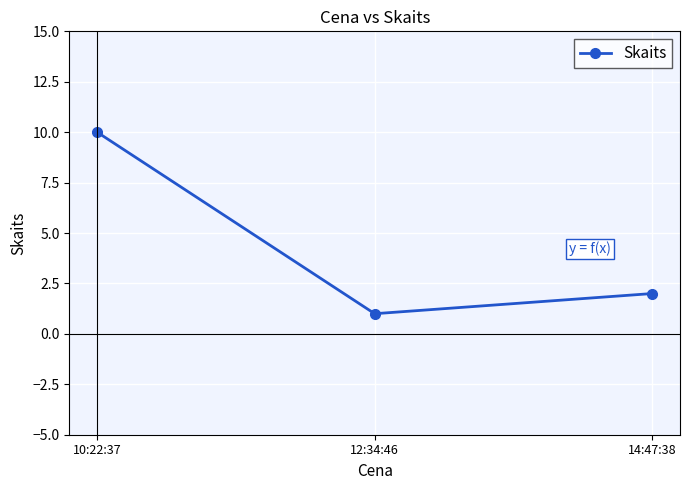

What is the value of the 2nd point from the left?

1